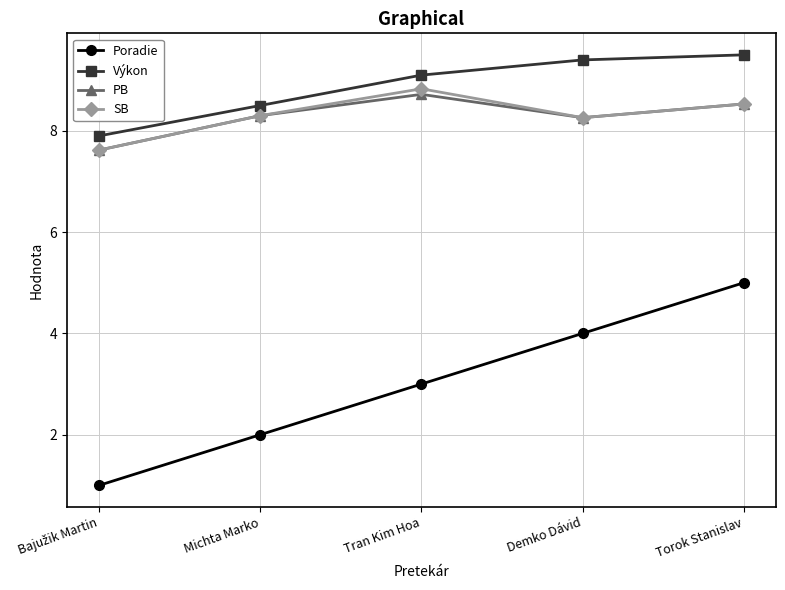

What is the difference between the highest and lowest values at Torok Stanislav?

4.5